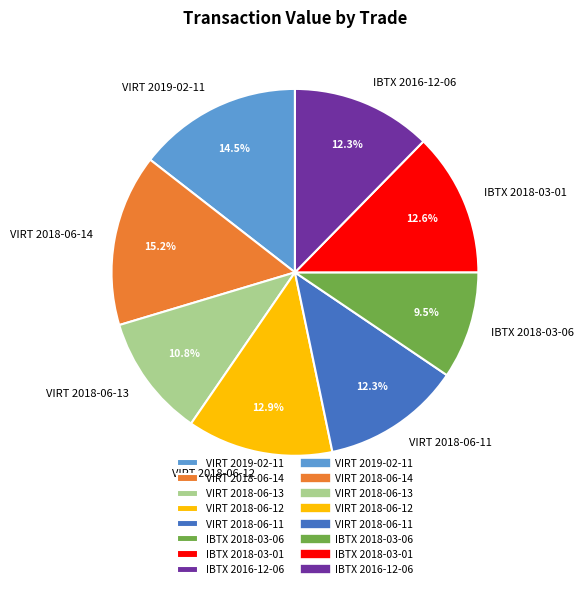

Is there any slice that represents more than half of the pie?

No